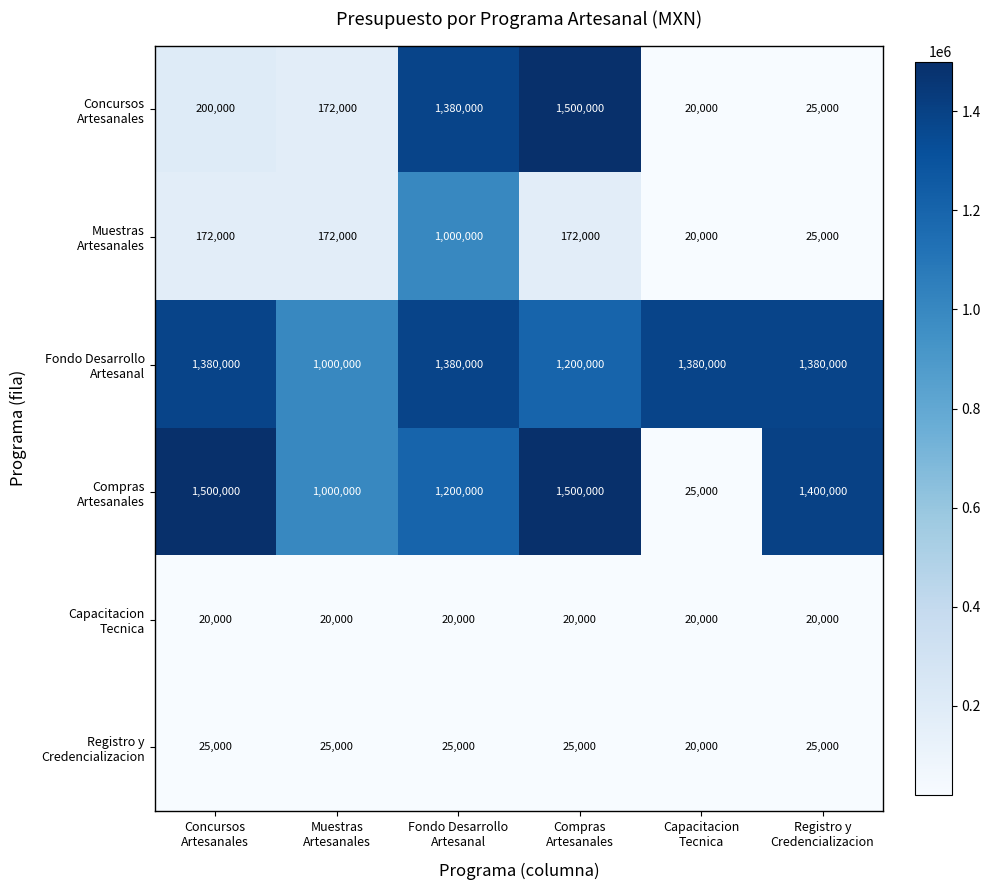

At how many categories does at least one series exceed 351480?

6